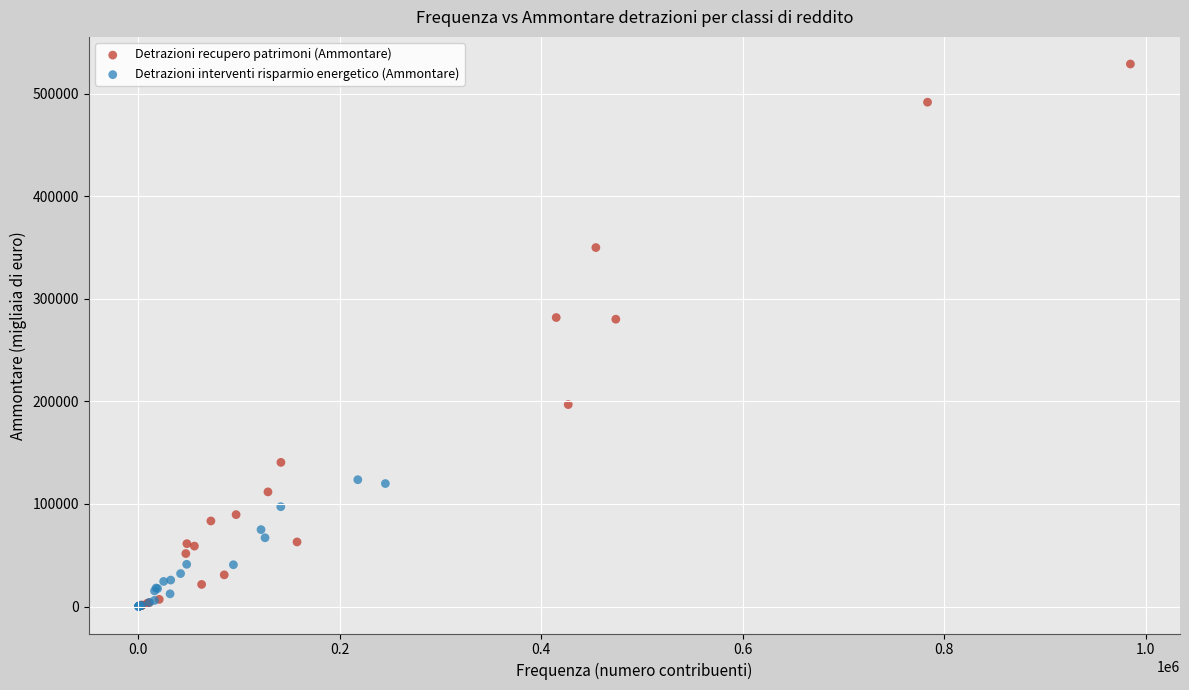

Which series reaches the maximum Y coordinate?

Detrazioni recupero patrimoni (Ammontare)